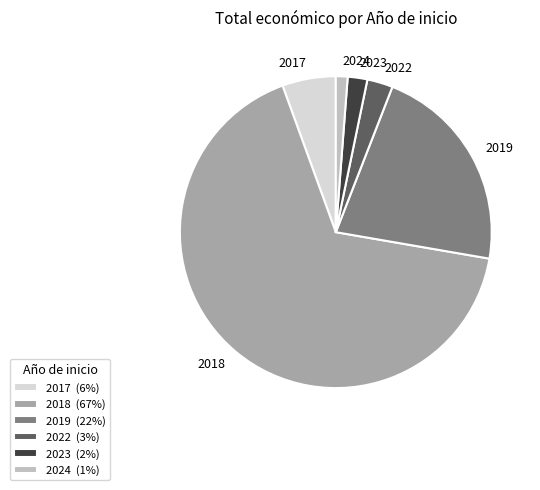

Do 2023 and 2019 together represent more than half of the pie?

No